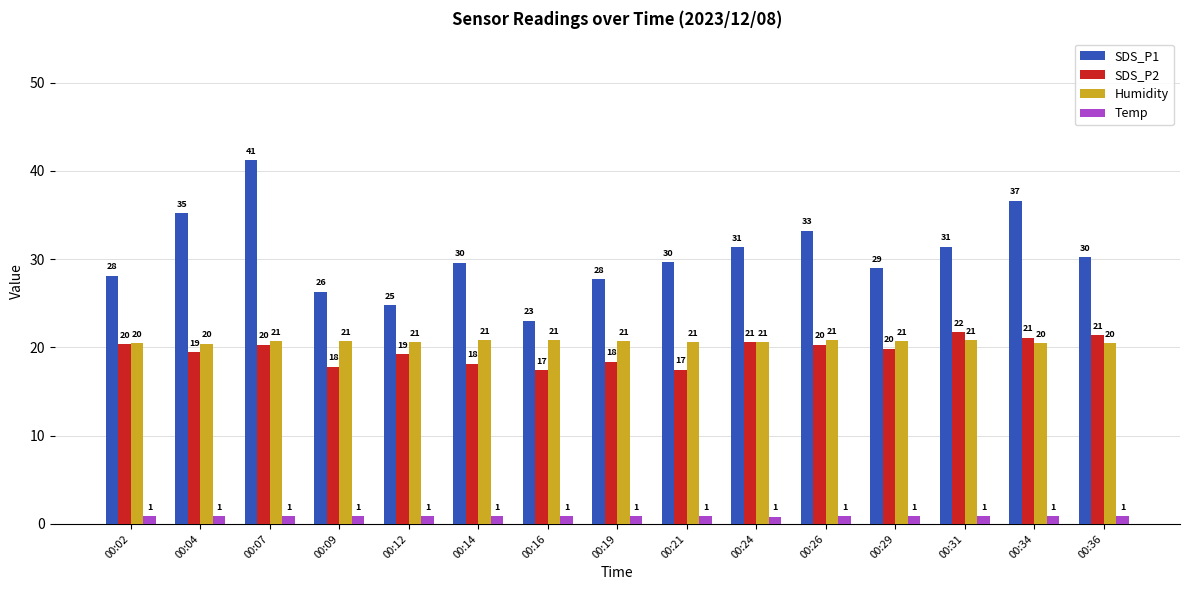

Are the bars grouped side by side (vs. stacked)?

Yes